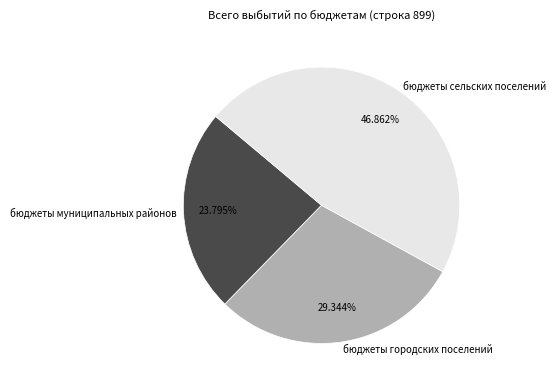

To the nearest percent, what portion does бюджеты сельских поселений represent?

47%